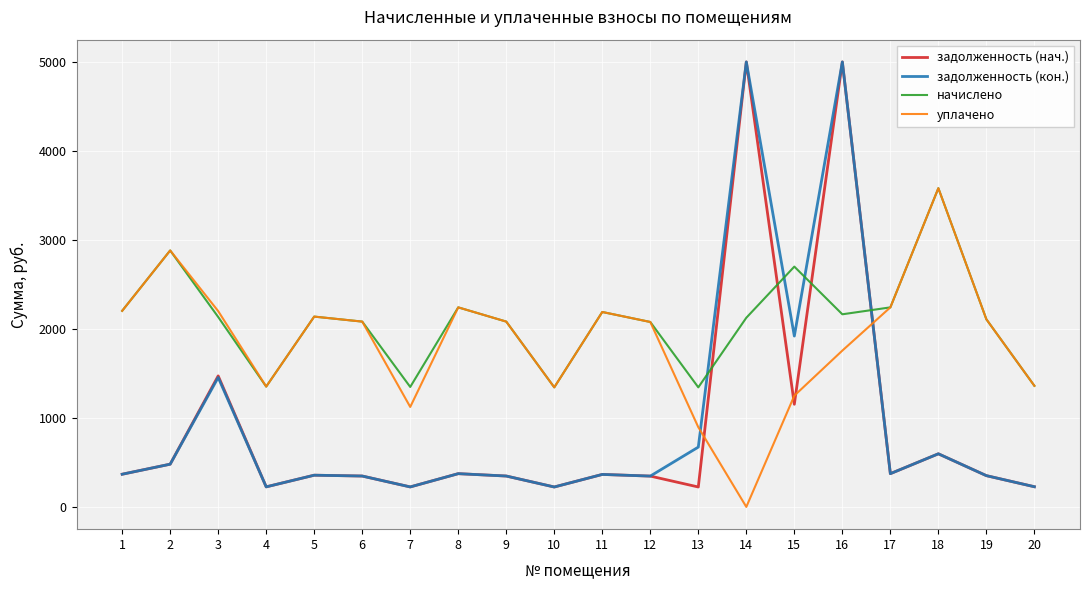

What is the maximum value for уплачено?

3581.3